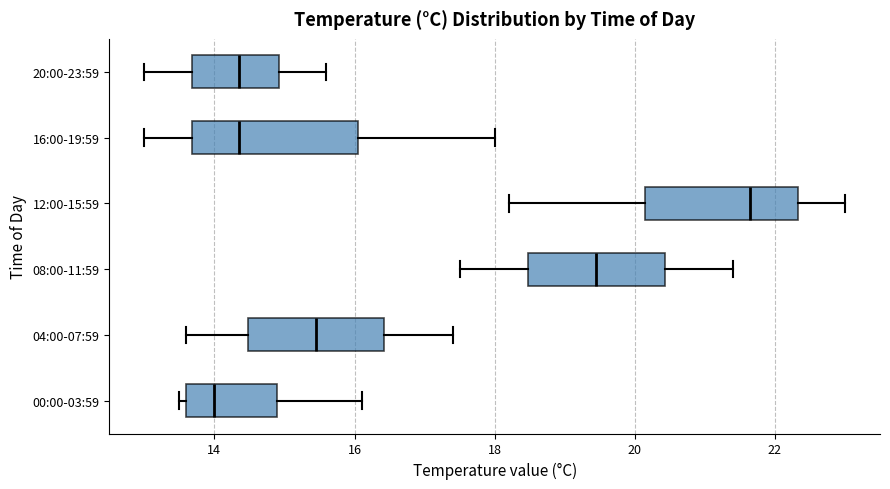

Reading bottom to top, read every box against the x-axis: the position of its median line, the range the box covers, and the ends of its whiskers. The values are not printed on the chart, so give them approximately, as read against the axis.

00:00-03:59: median 14.0, box 13.6 to 15.0, whiskers 13.6 (just left of the box's left edge) to 16.2
04:00-07:59: median 15.4, box 14.4 to 16.4, whiskers 13.6 to 17.4
08:00-11:59: median 19.4, box 18.4 to 20.4, whiskers 17.6 to 21.4
12:00-15:59: median 21.6, box 20.2 to 22.4, whiskers 18.2 to 23.0
16:00-19:59: median 14.4, box 13.6 to 16.0, whiskers 13.0 to 18.0
20:00-23:59: median 14.4, box 13.6 to 15.0, whiskers 13.0 to 15.6